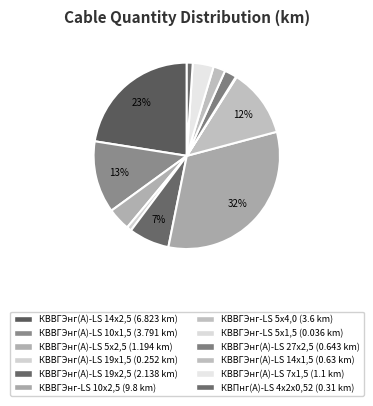

Is there any slice that represents more than half of the pie?

No